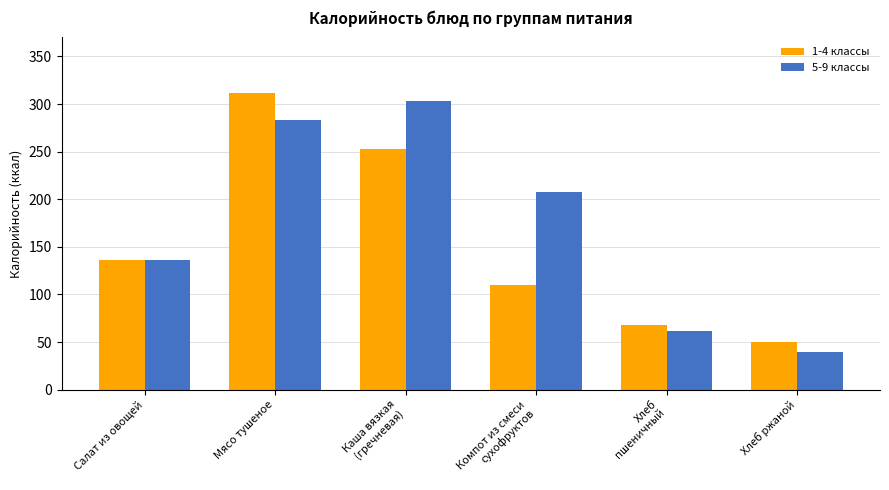

What position from the right is Мясо тушеное?

5